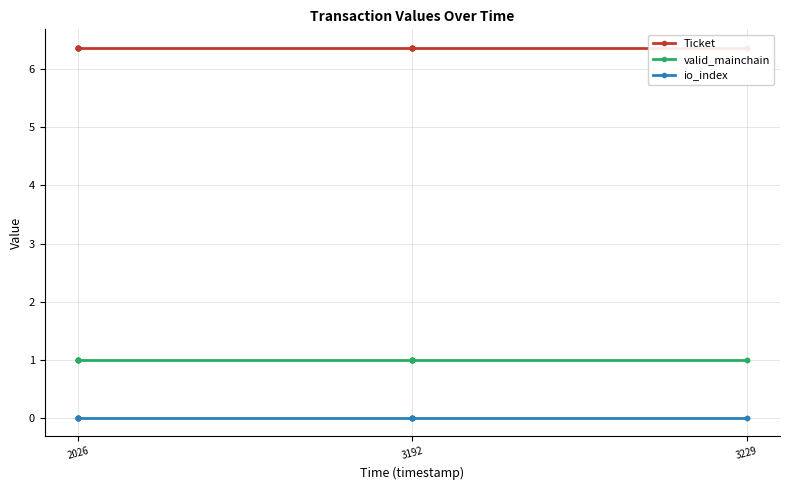

True or false: Ticket has more than 1 interior local peaks.

False